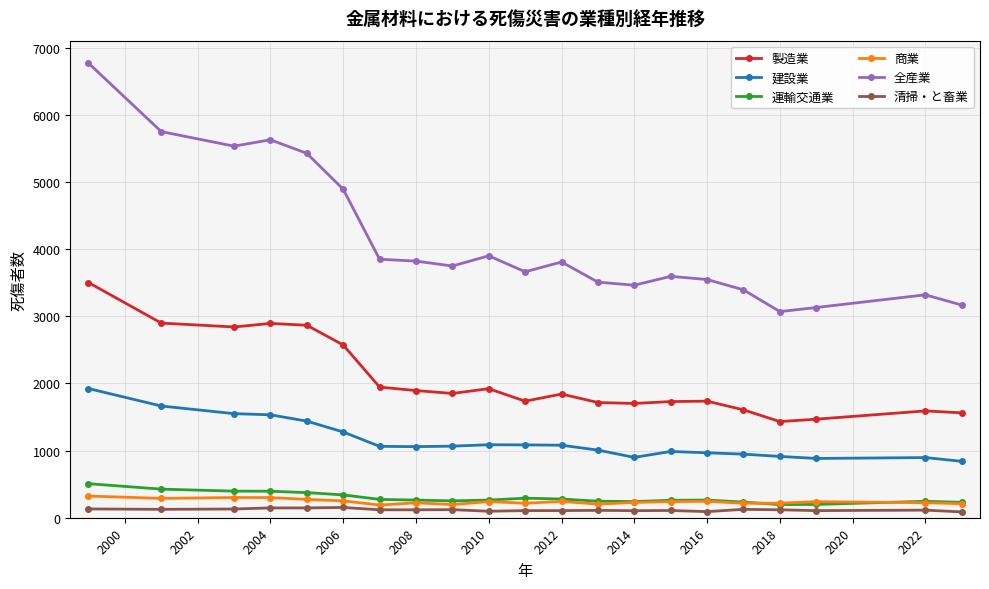

What is the value of the 建設業 point at the 8th from the left?

1059